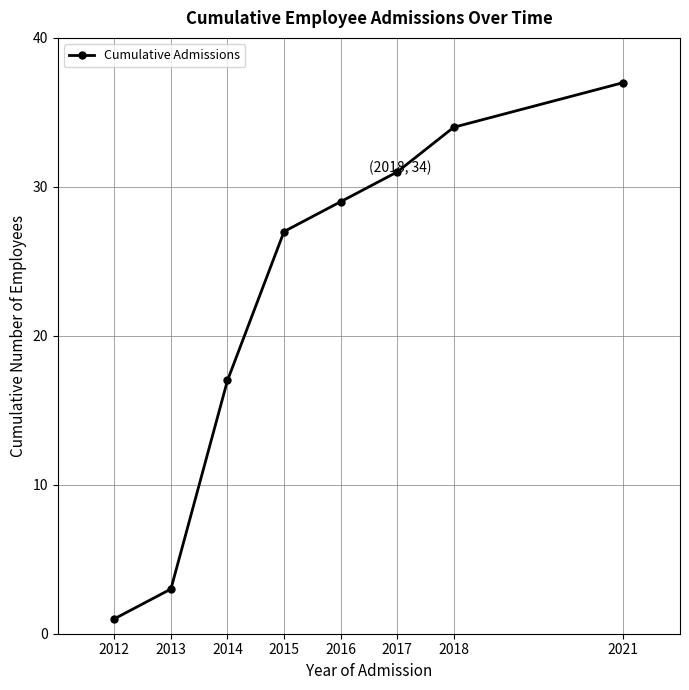

What is the average value?

22